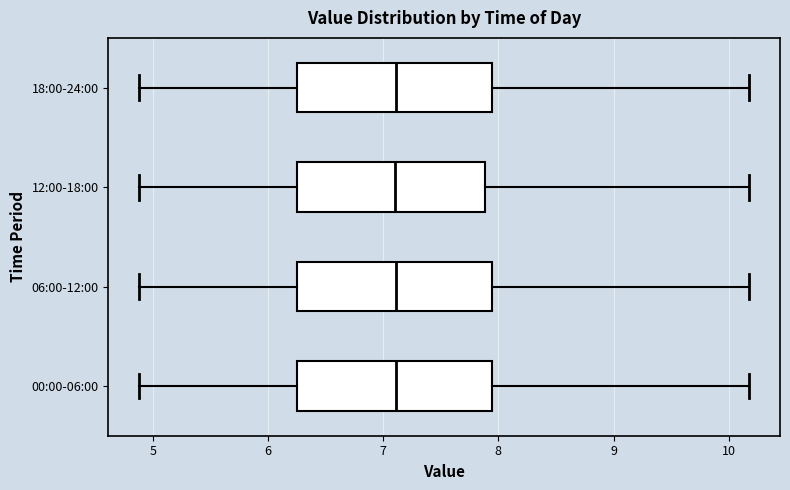

Where does the right whisker of the box for 12:00-18:00 end on the x-axis? The values are not printed on the chart, so give them approximately, as read against the axis.

10.2